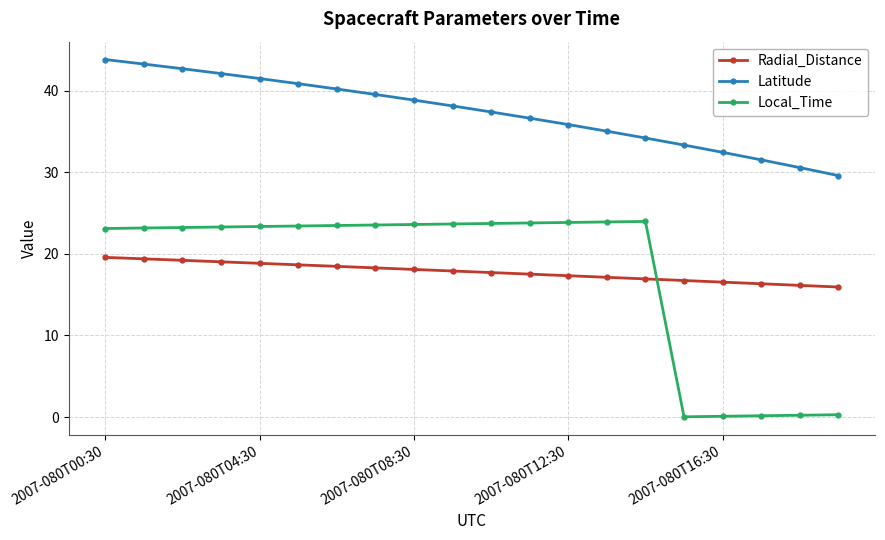

At how many categories does at least one series exceed 22?

20